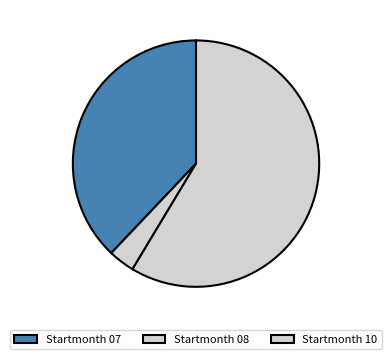

Which slice is the largest?

Startmonth 10